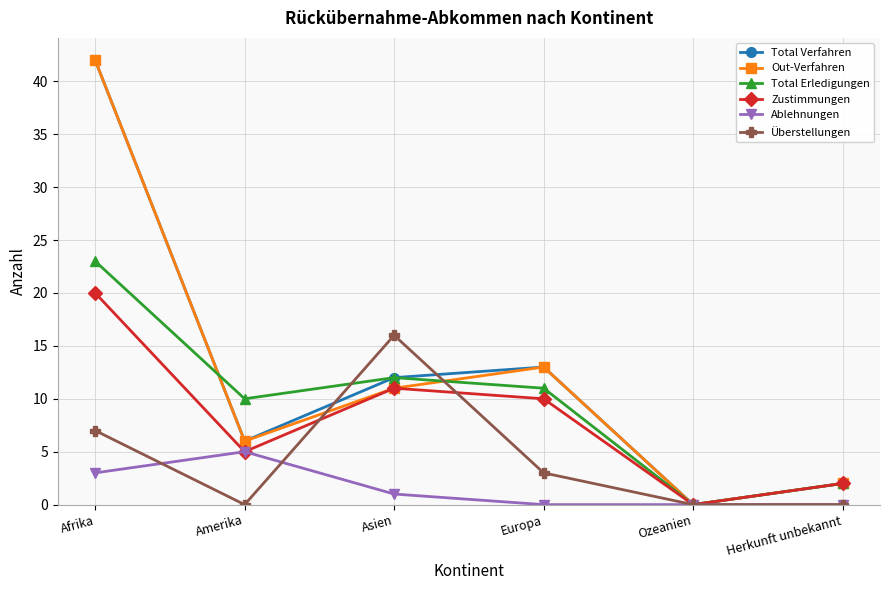

Rank the categories by Total Erledigungen value from highest to lowest.

Afrika, Asien, Europa, Amerika, Herkunft unbekannt, Ozeanien